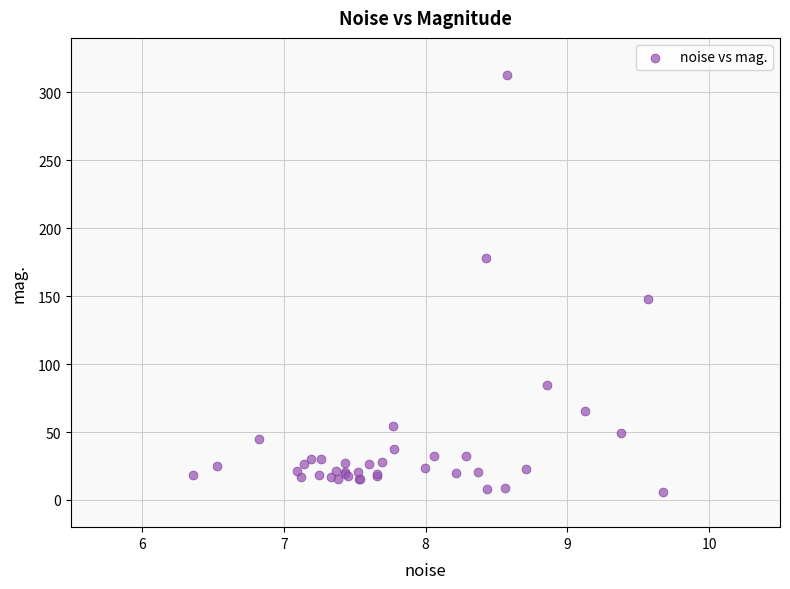

What Y value in the scatter plot is closest to 159?

148.0